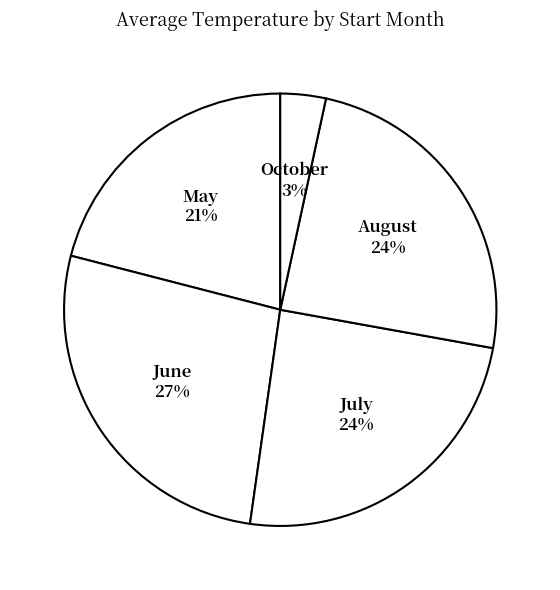

Count the number of slices in the pie.

5